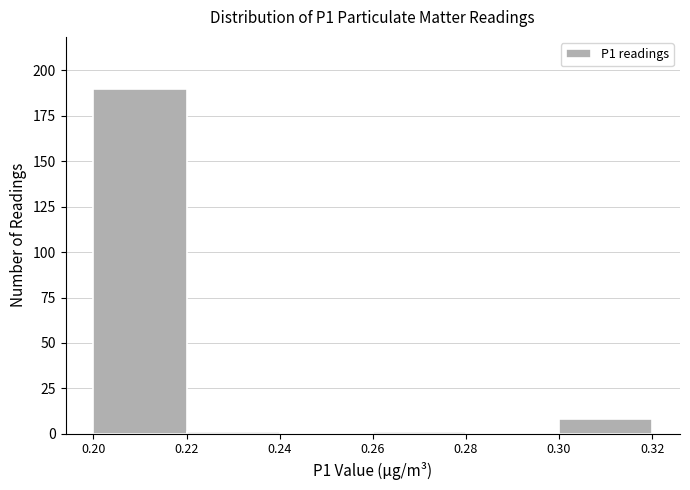

How tall is the bar that spans 0.20 to 0.22 on the x-axis? The values are not printed on the chart, so give them approximately, as read against the axis.

190